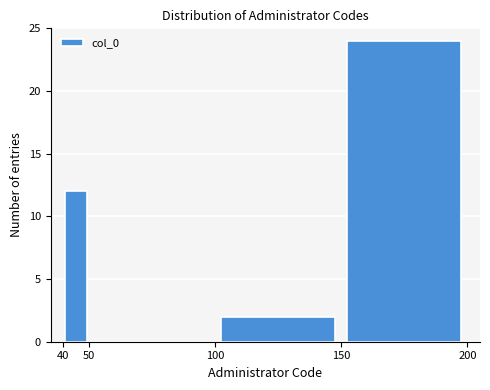

Reading left to right, list every bar in this chart as the range it spans on the x-axis followed by its height. The values are not printed on the chart, so give them approximately, as read against the axis.

40 to 50: 12
50 to 100: 0
100 to 150: 2
150 to 200: 24